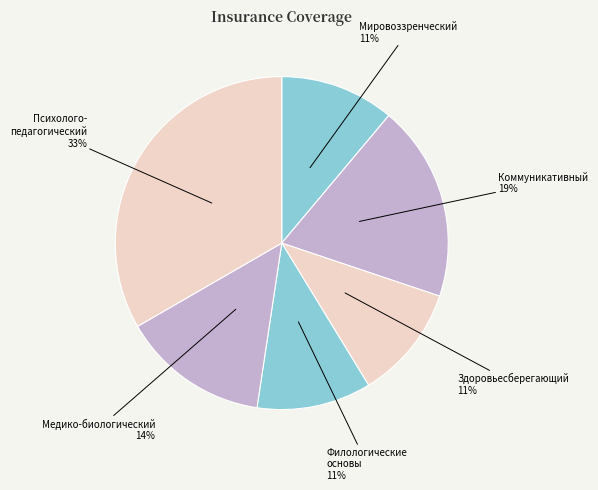

Is there any slice that represents more than half of the pie?

No